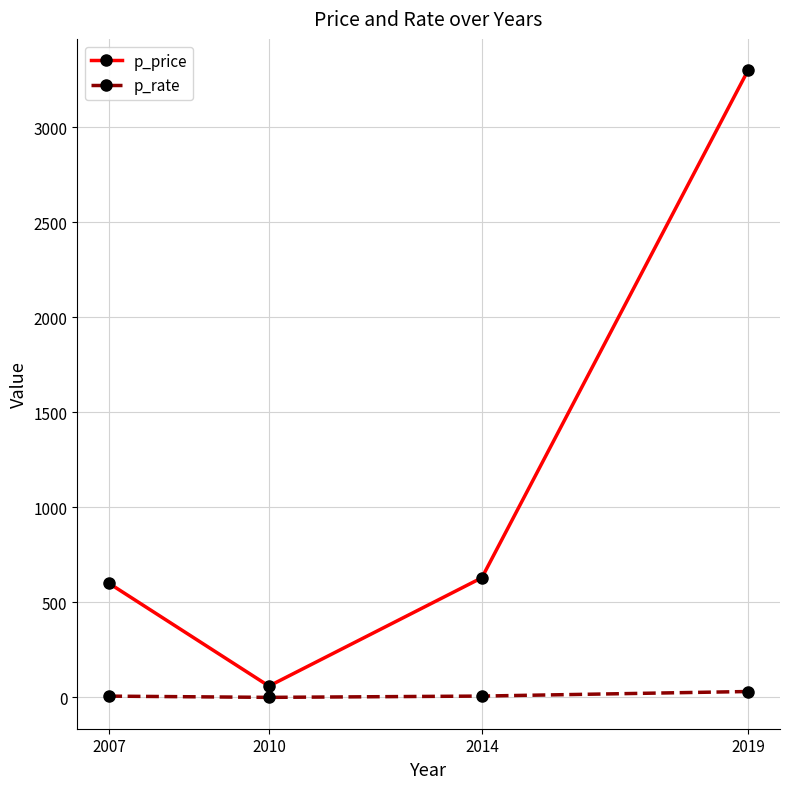

Which series has the widest spread of values?

p_price